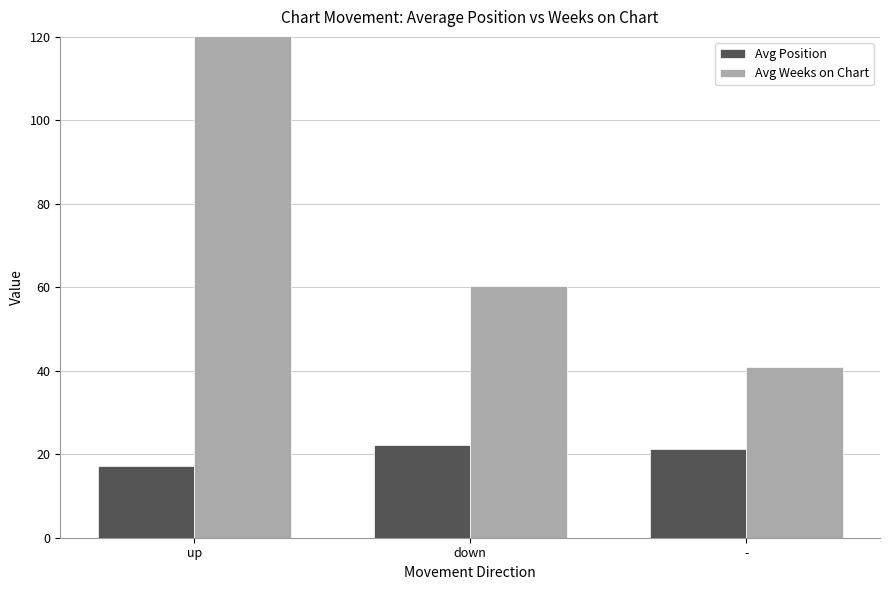

Are the bars grouped side by side (vs. stacked)?

Yes